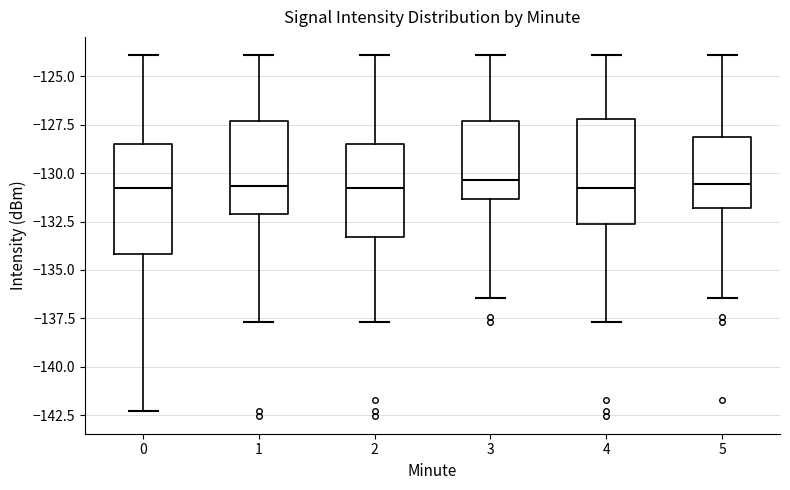

Reading left to right, read every box against the y-axis: the position of its median line, the range the box covers, and the ends of its whiskers. The values are not printed on the chart, so give them approximately, as read against the axis.

0: median -131.0, box -134.0 to -128.5, whiskers -142.5 to -124.0
1: median -130.5, box -132.0 to -127.5, whiskers -137.5 to -124.0
2: median -131.0, box -133.5 to -128.5, whiskers -137.5 to -124.0
3: median -130.5, box -131.5 to -127.5, whiskers -136.5 to -124.0
4: median -131.0, box -132.5 to -127.0, whiskers -137.5 to -124.0
5: median -130.5, box -132.0 to -128.0, whiskers -136.5 to -124.0